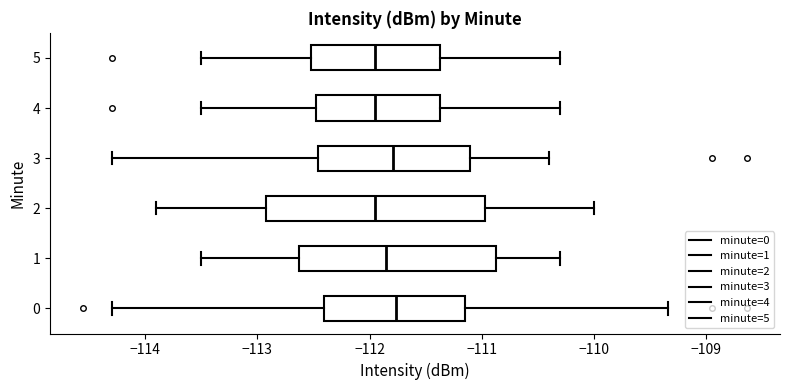

Reading bottom to top, transcribe this box plot: for each box, give where its median line is, the range the box spans, and where its two whiskers end, as read against the x-axis. The values are not printed on the chart, so give them approximately, as read against the axis.

0: median -111.8, box -112.4 to -111.1, whiskers -114.3 to -109.3
1: median -111.8, box -112.6 to -110.9, whiskers -113.5 to -110.3
2: median -111.9, box -112.9 to -111.0, whiskers -113.9 to -110.0
3: median -111.8, box -112.5 to -111.1, whiskers -114.3 to -110.4
4: median -111.9, box -112.5 to -111.4, whiskers -113.5 to -110.3
5: median -111.9, box -112.5 to -111.4, whiskers -113.5 to -110.3